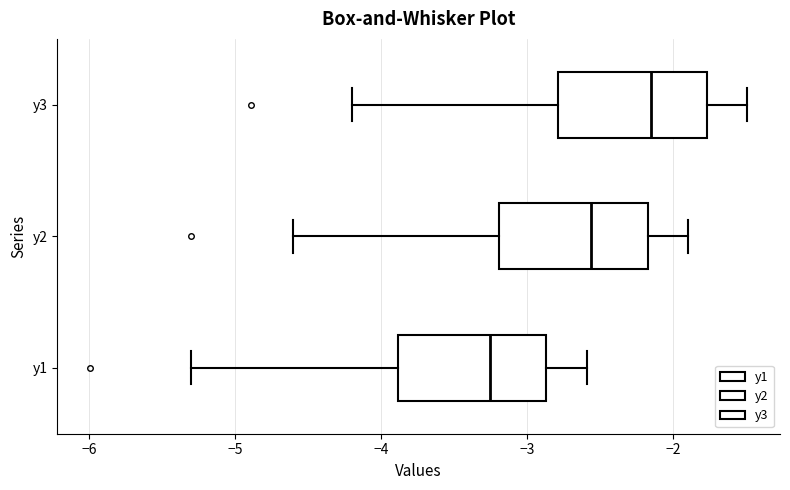

Reading bottom to top, read every box against the x-axis: the position of its median line, the range the box covers, and the ends of its whiskers. The values are not printed on the chart, so give them approximately, as read against the axis.

y1: median -3.3, box -3.9 to -2.9, whiskers -5.3 to -2.6
y2: median -2.6, box -3.2 to -2.2, whiskers -4.6 to -1.9
y3: median -2.2, box -2.8 to -1.8, whiskers -4.2 to -1.5